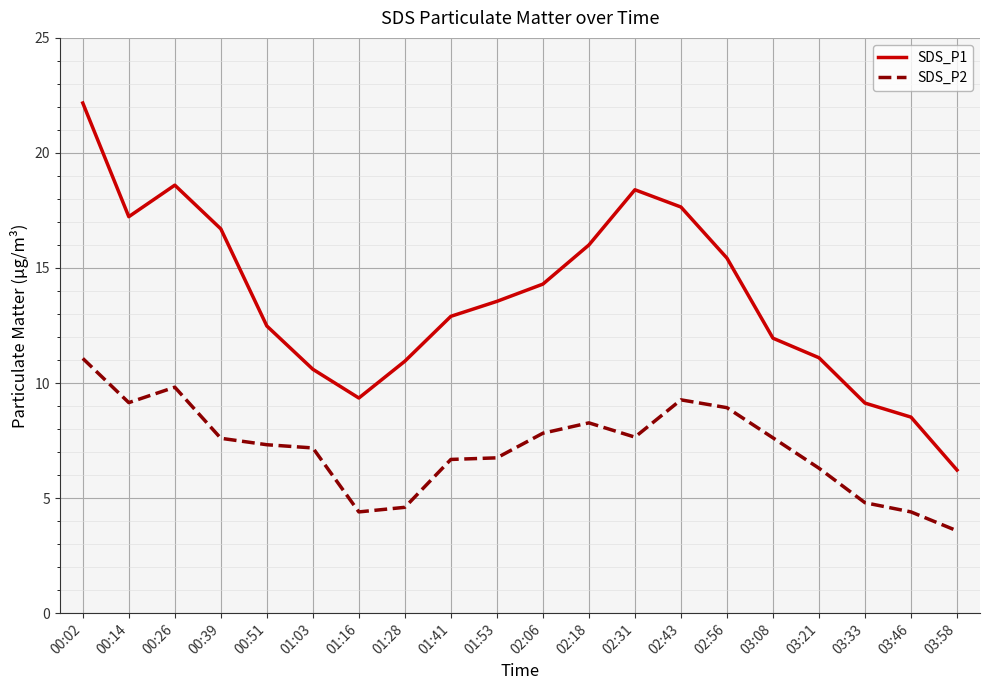

What is the maximum value for SDS_P2?

11.1